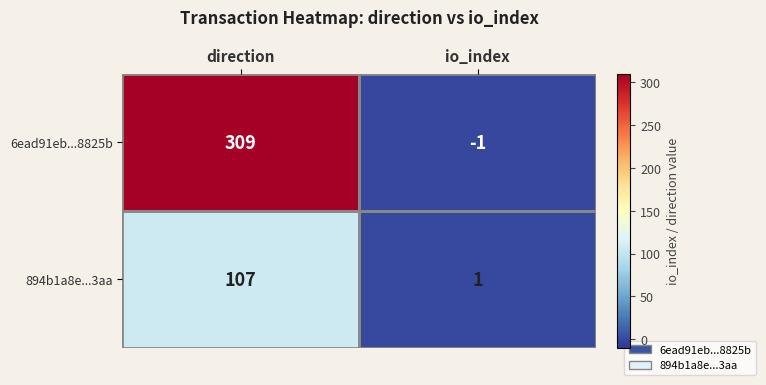

The value of 6ead91eb...8825b at io_index is 0. True or false?

False